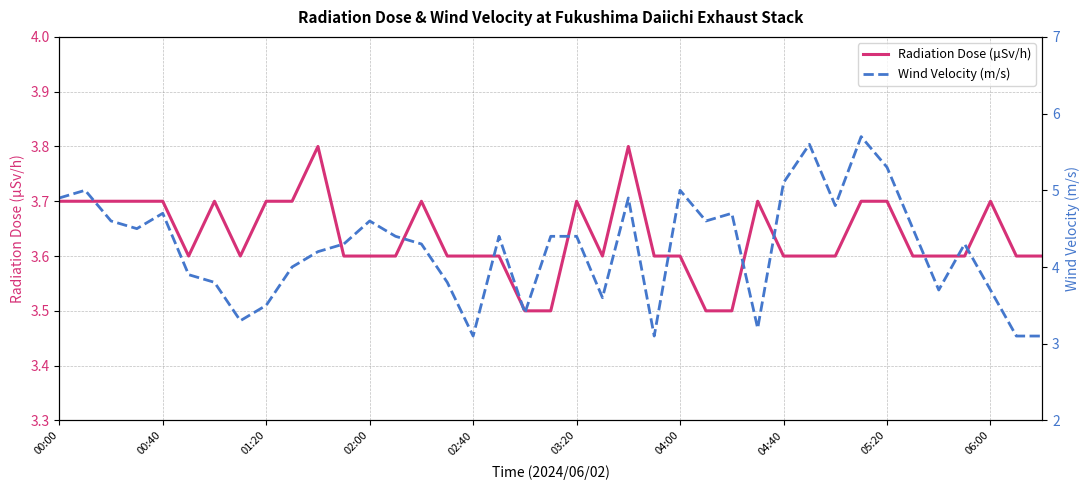

How many times do Wind Velocity (m/s) and Radiation Dose (μSv/h) cross each other?

10